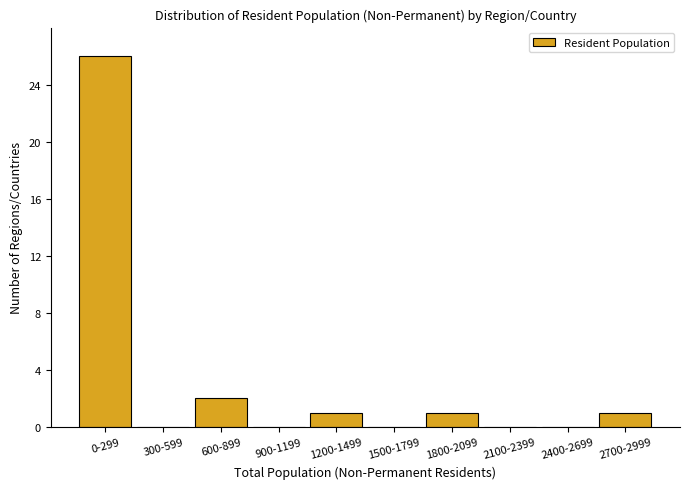

Reading left to right, extract all data points from this chart.

0-299=26	300-599=0	600-899=2	900-1199=0	1200-1499=1	1500-1799=0	1800-2099=1	2100-2399=0	2400-2699=0	2700-2999=1